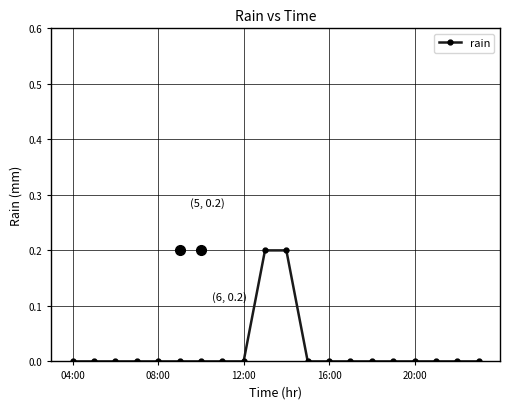

How many distinct data groups are displayed?

1